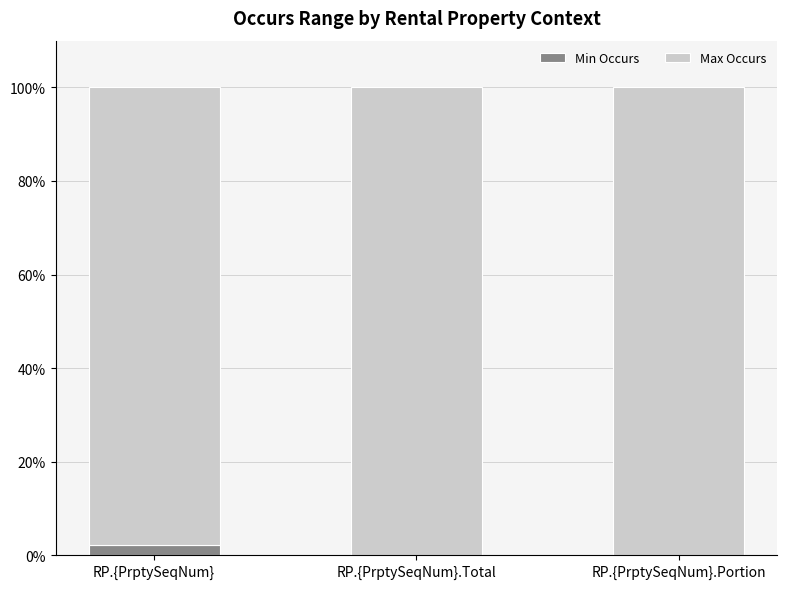

What is the maximum value for Min Occurs?

2.2